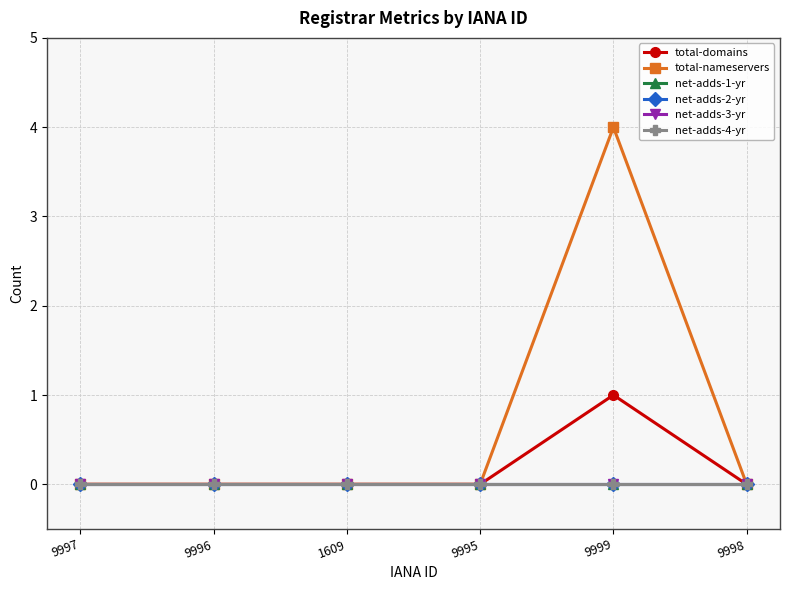

How many lines are shown in the chart?

6